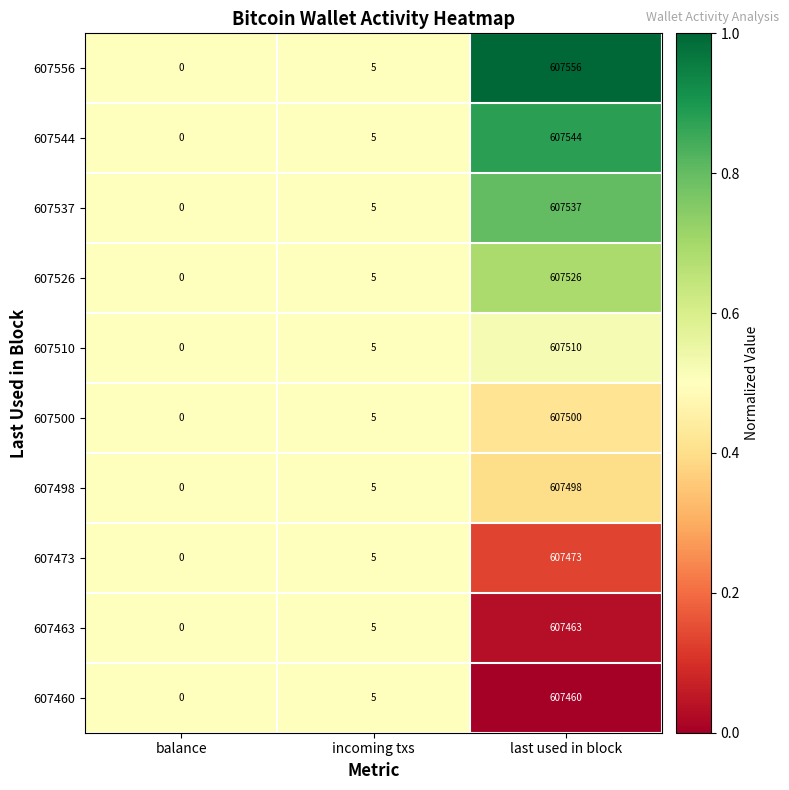

Which series changed the most between incoming txs and last used in block?

607556